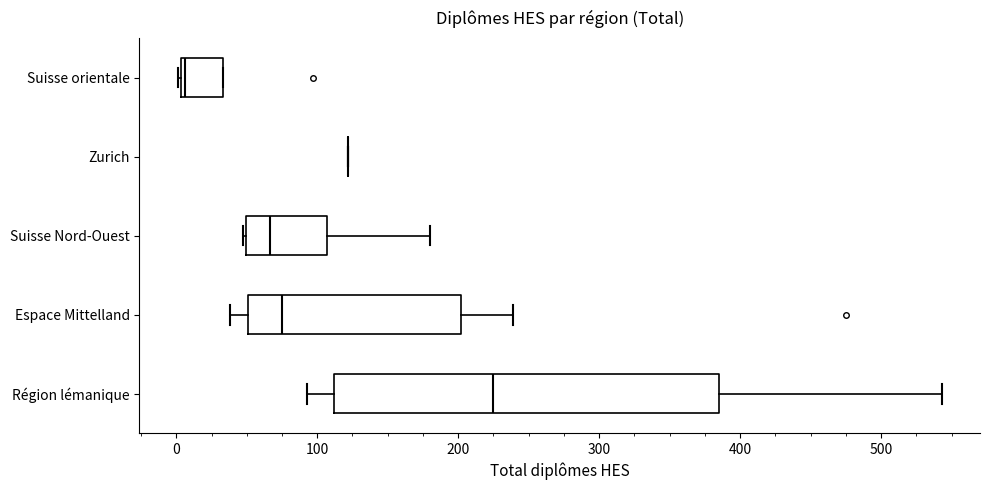

Where is the left edge of the box for Suisse Nord-Ouest on the x-axis? The values are not printed on the chart, so give them approximately, as read against the axis.

50